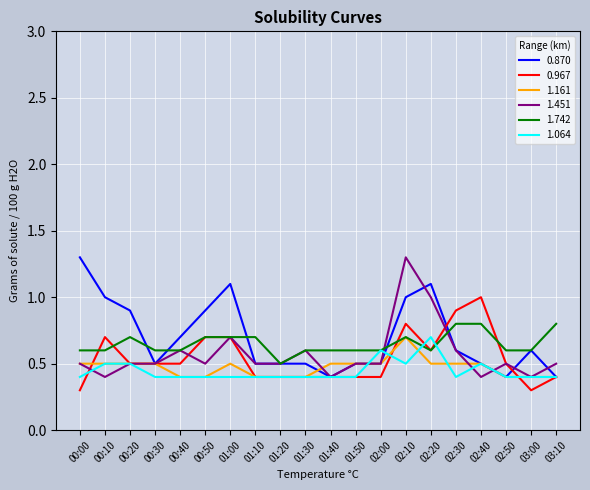

What is the difference between the maximum and minimum values in the 1.064 series?

0.3